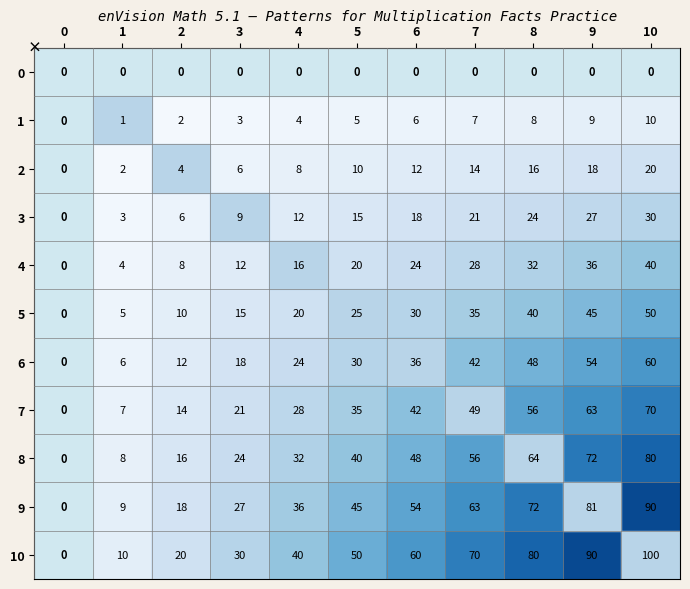

Rank the series at 10 from lowest to highest value.

0, 1, 2, 3, 4, 5, 6, 7, 8, 9, 10